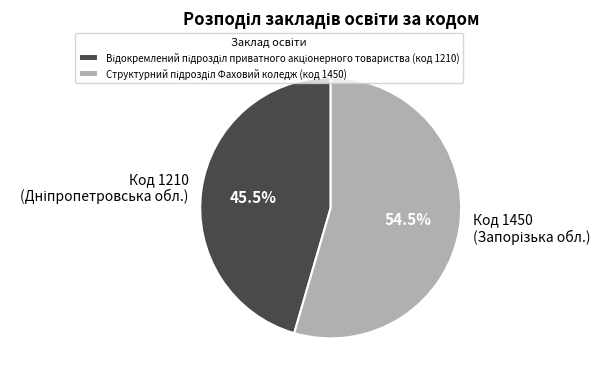

To the nearest percent, what is the difference between the largest and smallest slice percentages?

9%